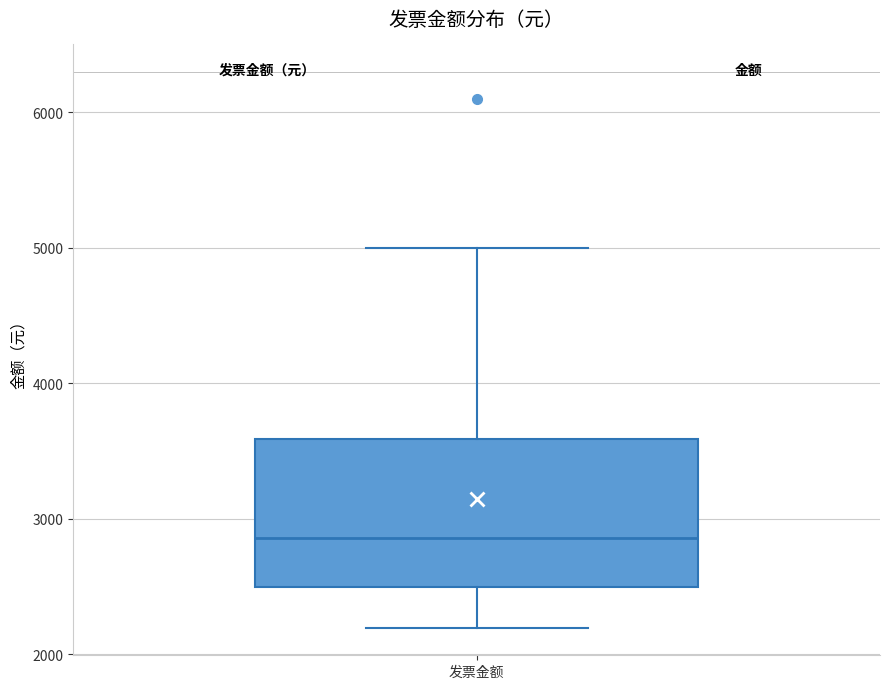

Read this box plot against the y-axis: the position of the median line, the range covered by the box, and the ends of both whiskers. The values are not printed on the chart, so give them approximately, as read against the axis.

median 2900, box 2500 to 3600, whiskers 2200 to 5000